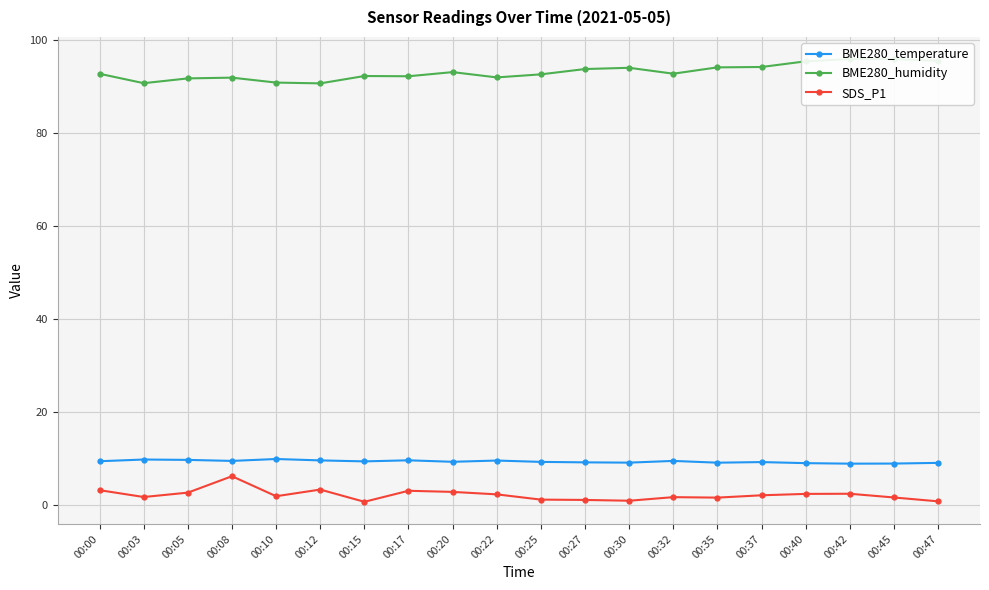

Which label corresponds to the largest value in the chart?

00:42